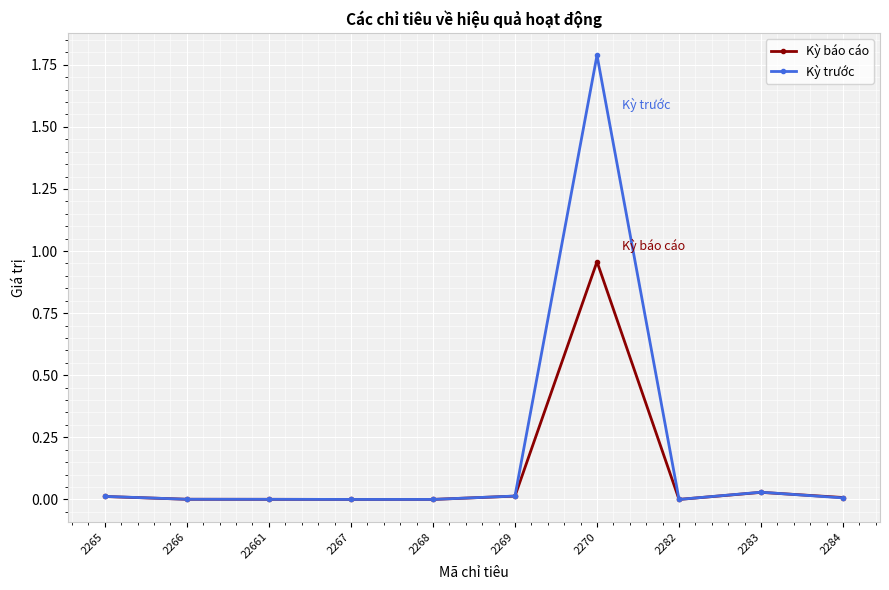

True or false: Kỳ trước has a value of 0.0 at 2266.

True